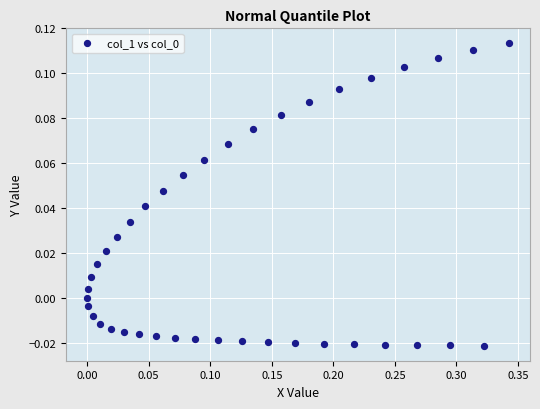

What is the range of X values (max minus min)?

0.3